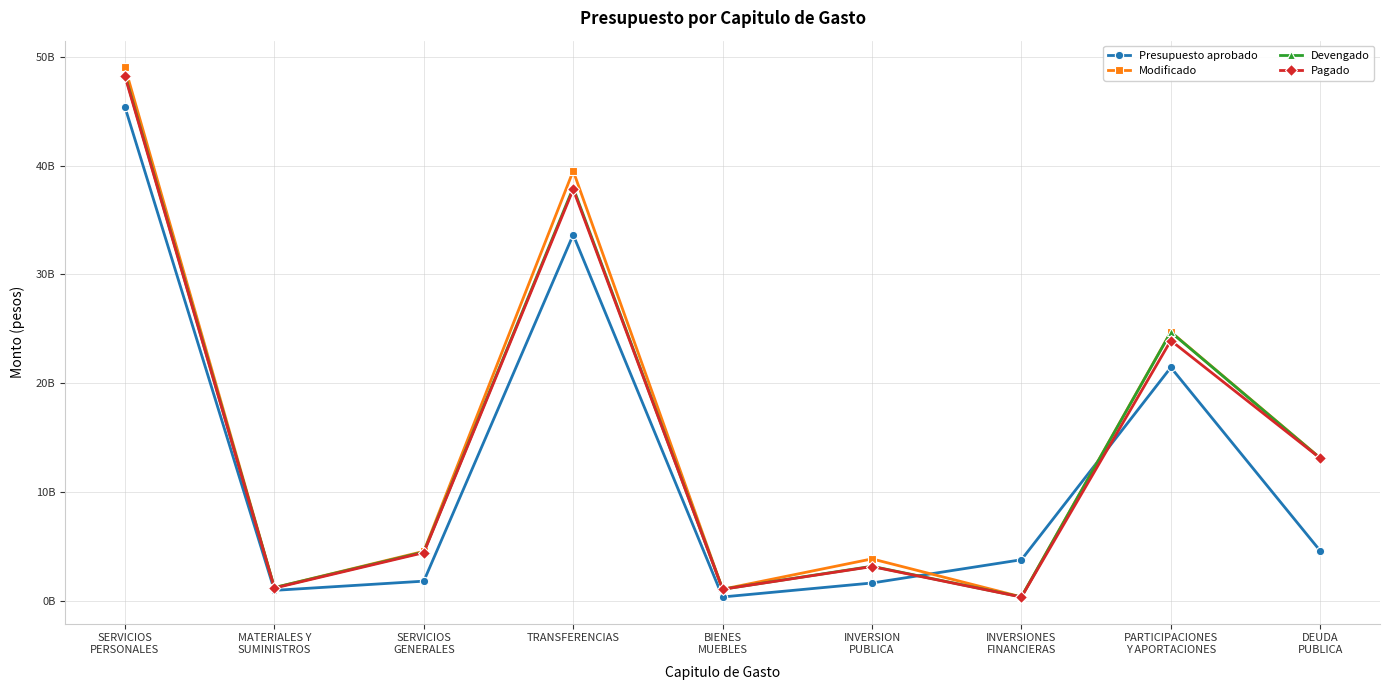

How many interior local valleys does the Presupuesto aprobado series have?

2